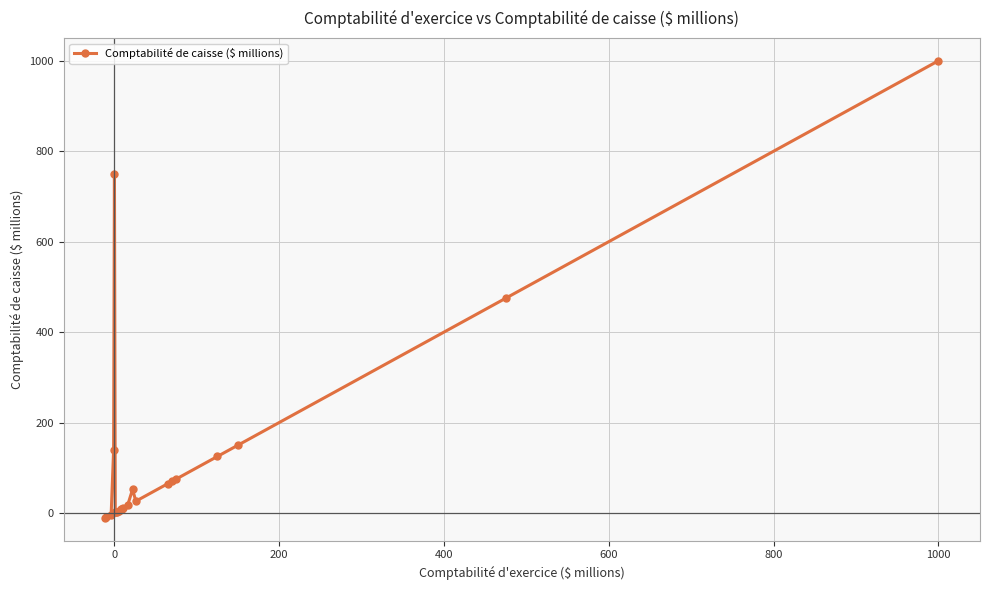

What is the greatest value displayed?

1000